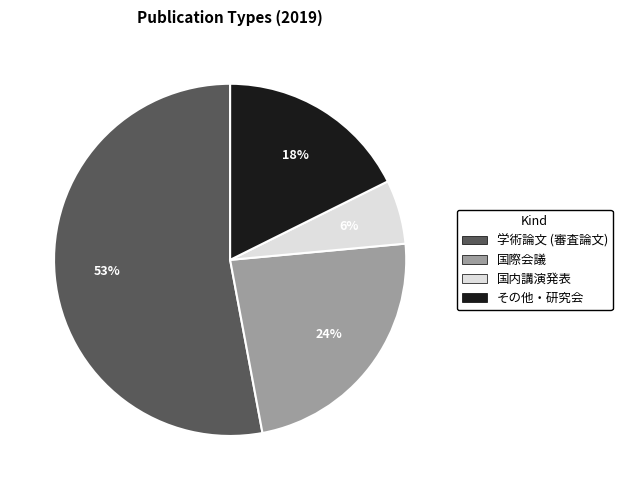

Which category has the biggest portion of the pie?

学術論文 (審査論文)